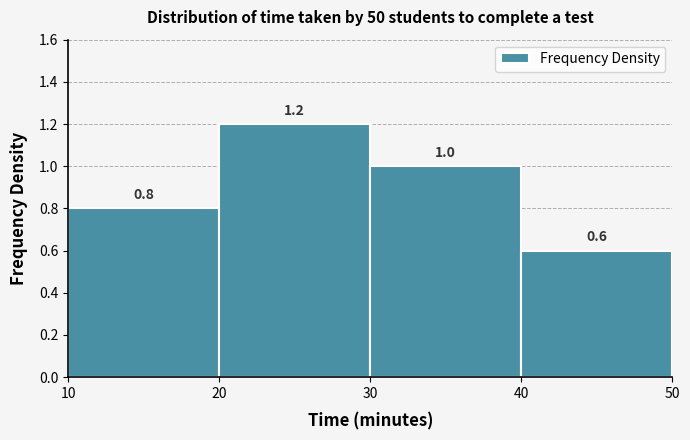

Reading left to right, list every bar in this chart as the range it spans on the x-axis followed by its height.

10 to 20: 0.8
20 to 30: 1.2
30 to 40: 1.0
40 to 50: 0.6